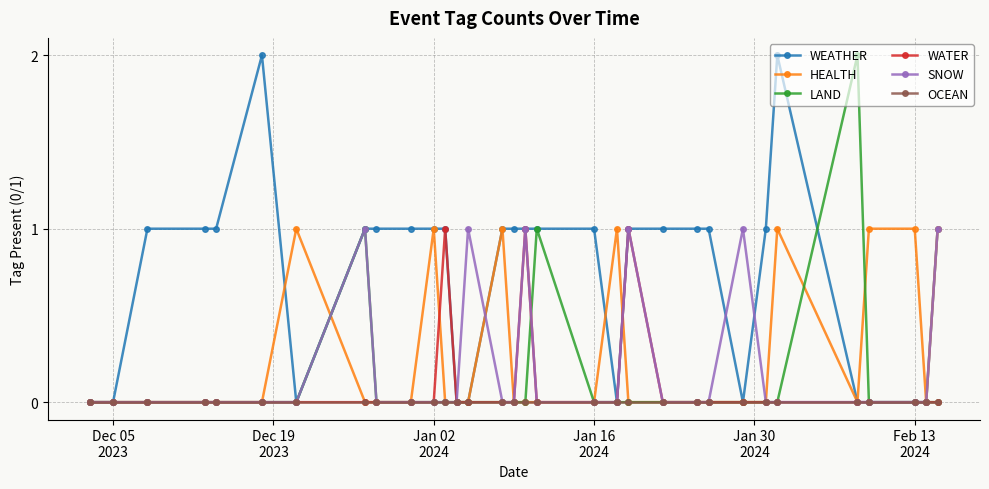

True or false: LAND has more than 1 points higher than both neighbors.

True